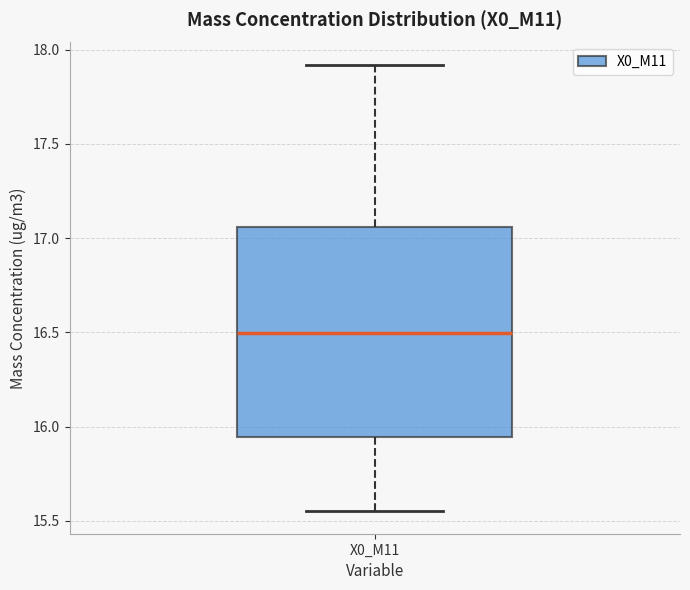

Read this box plot against the y-axis: the position of the median line, the range covered by the box, and the ends of both whiskers. The values are not printed on the chart, so give them approximately, as read against the axis.

median 16.50, box 15.95 to 17.05, whiskers 15.55 to 17.90